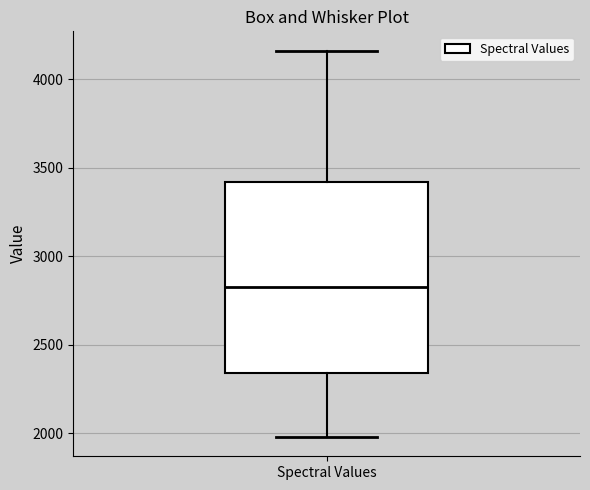

Where does the upper whisker of the box for Spectral Values end on the y-axis? The values are not printed on the chart, so give them approximately, as read against the axis.

4150